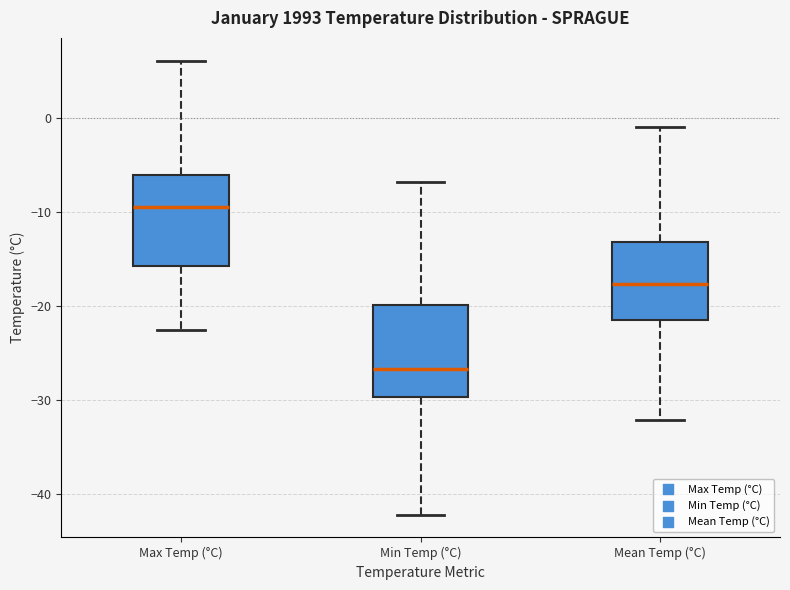

Reading left to right, read every box against the y-axis: the position of its median line, the range the box covers, and the ends of its whiskers. The values are not printed on the chart, so give them approximately, as read against the axis.

Max Temp (°C): median -9, box -16 to -6, whiskers -22 to 6
Min Temp (°C): median -27, box -30 to -20, whiskers -42 to -7
Mean Temp (°C): median -18, box -21 to -13, whiskers -32 to -1